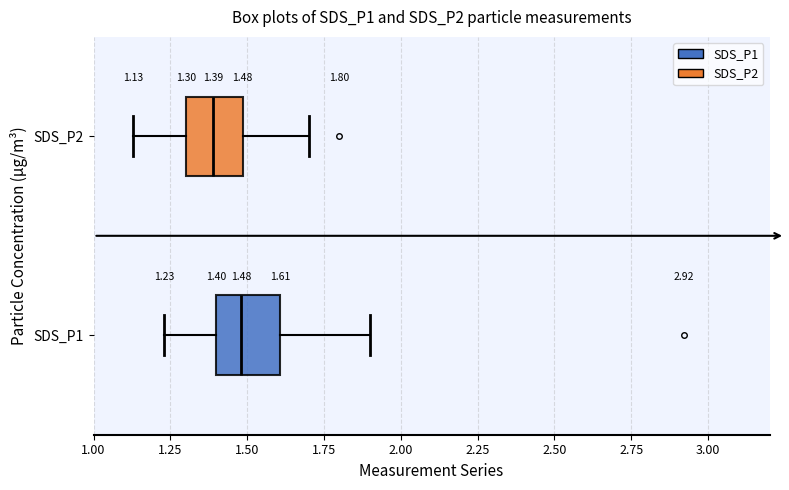

Which box's median line is the furthest to the right?

SDS_P1